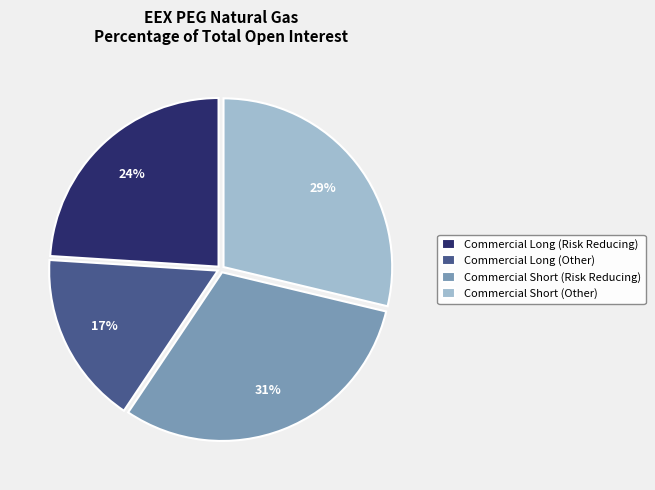

To the nearest percent, what percentage of the pie is Commercial Short (Other)?

29%